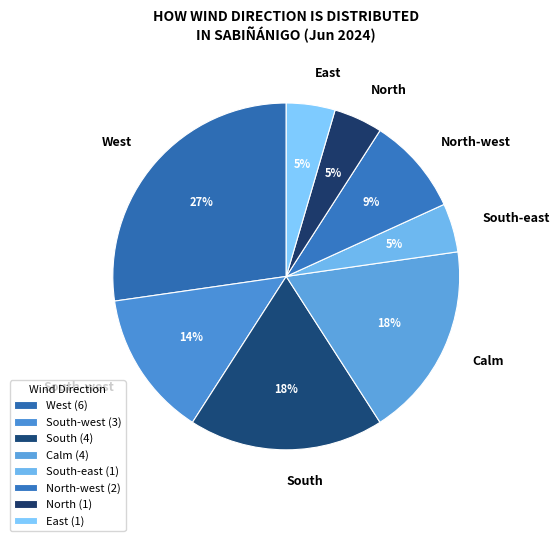

Is it true that South-east is 11% of the pie?

False